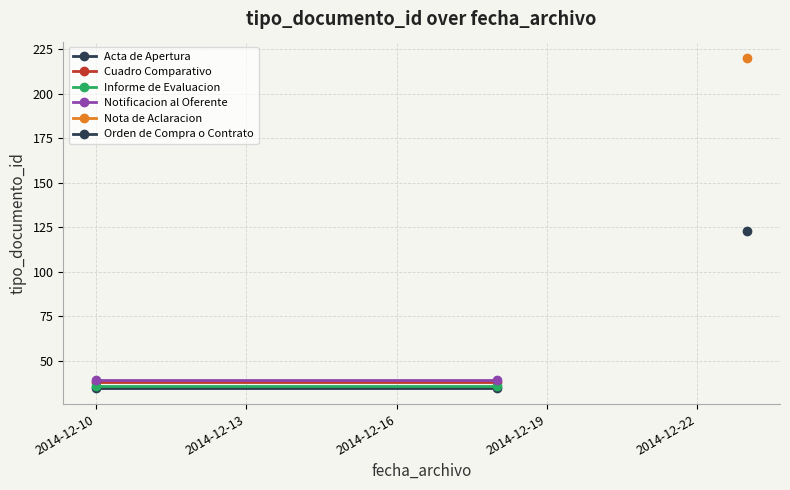

At 2014-12-10, list the series in order from largest to smallest.

Notificacion al Oferente, Cuadro Comparativo, Informe de Evaluacion, Acta de Apertura